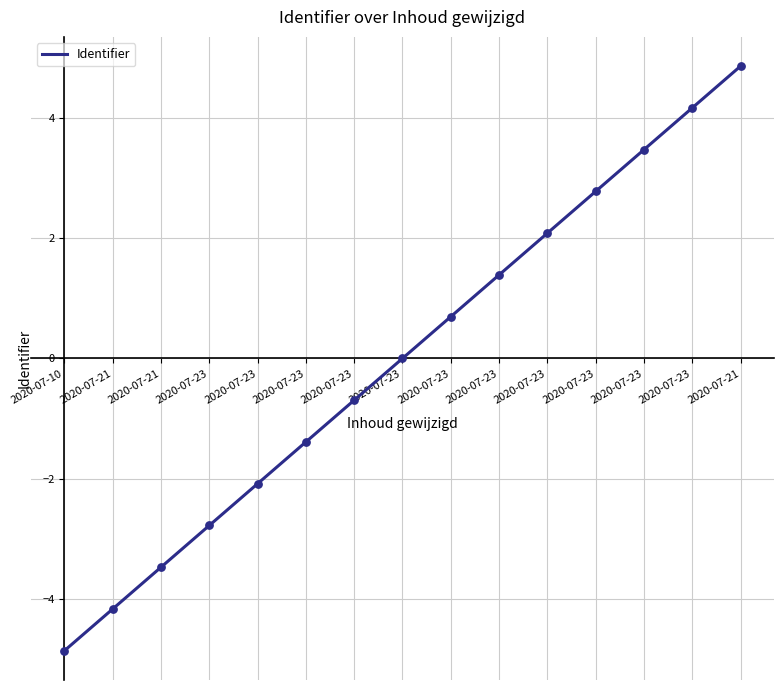

What is the change in value from 2020-07-23 to 2020-07-23?

+3.5